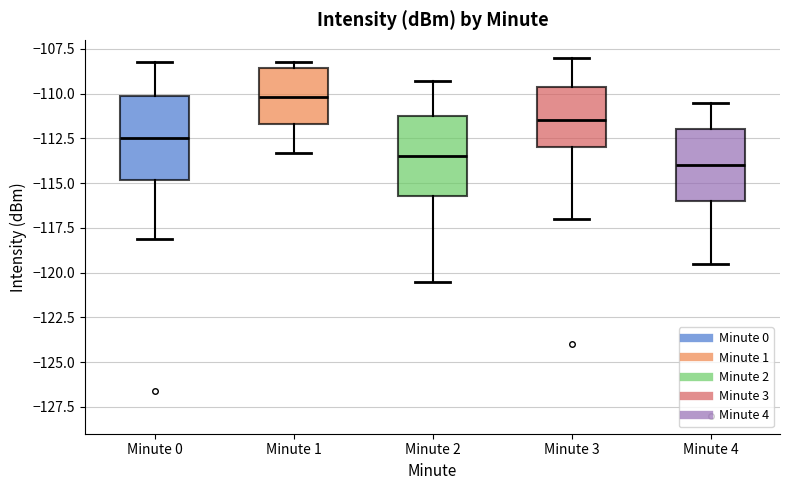

Reading left to right, read every box against the y-axis: the position of its median line, the range the box covers, and the ends of its whiskers. The values are not printed on the chart, so give them approximately, as read against the axis.

Minute 0: median -112.5, box -115.0 to -110.0, whiskers -118.0 to -108.5
Minute 1: median -110.0, box -111.5 to -108.5, whiskers -113.5 to -108.5 (just above the box's upper edge)
Minute 2: median -113.5, box -115.5 to -111.5, whiskers -120.5 to -109.5
Minute 3: median -111.5, box -113.0 to -109.5, whiskers -117.0 to -108.0
Minute 4: median -114.0, box -116.0 to -112.0, whiskers -119.5 to -110.5